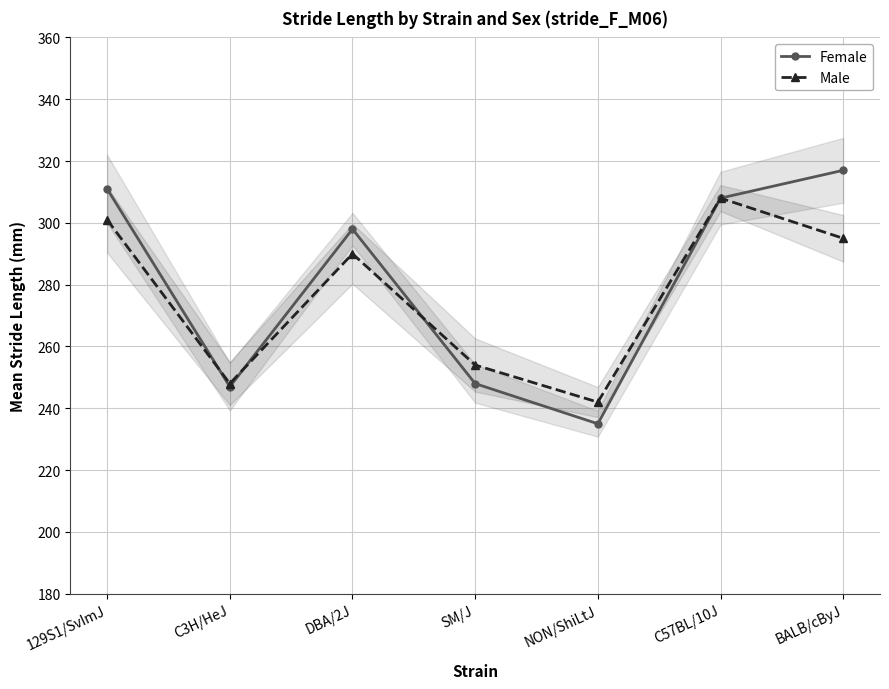

In Male, how many points are higher than both neighbors (excluding endpoints)?

2